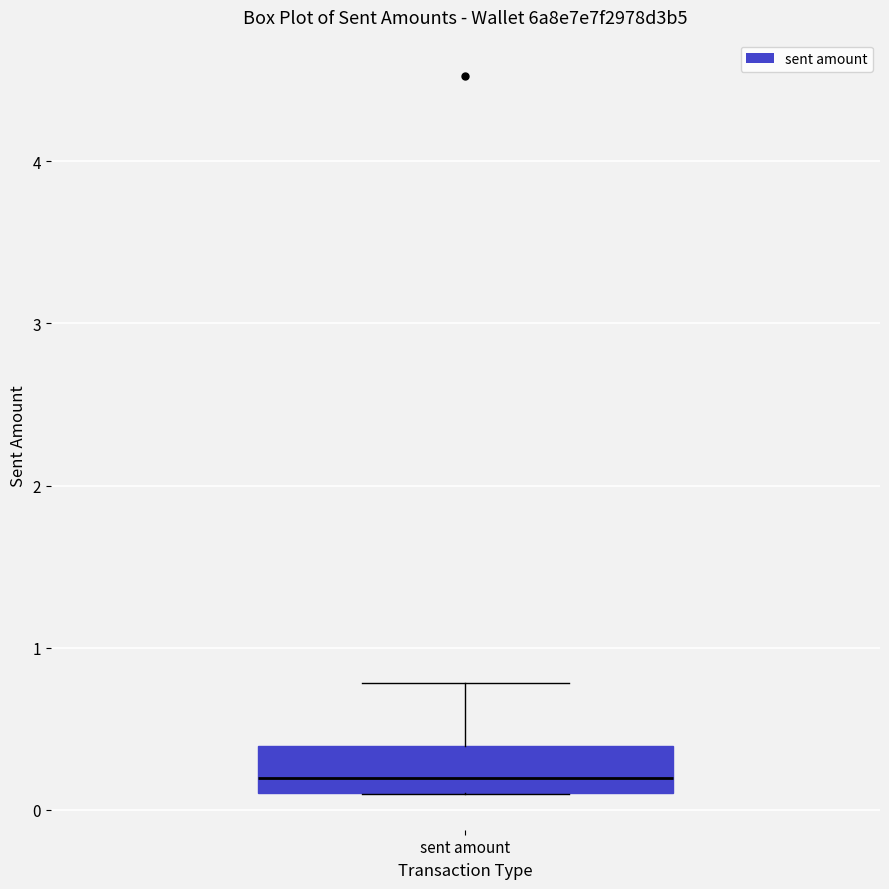

Read this box plot against the y-axis: the position of the median line, the range covered by the box, and the ends of both whiskers. The values are not printed on the chart, so give them approximately, as read against the axis.

median 0.2, box 0.1 to 0.4, whiskers 0.1 to 0.8